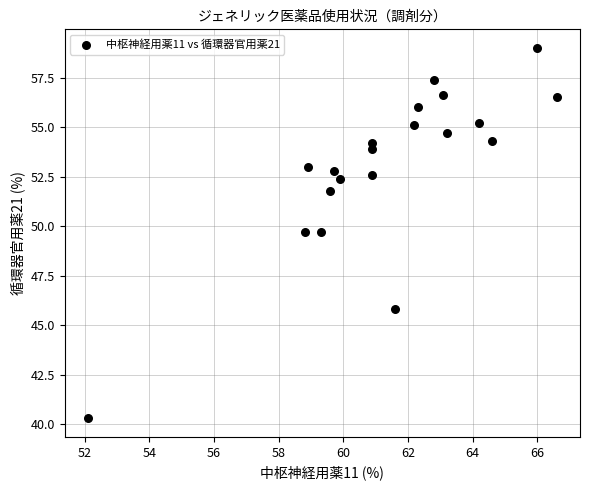

What is the range of X values (max minus min)?

14.5